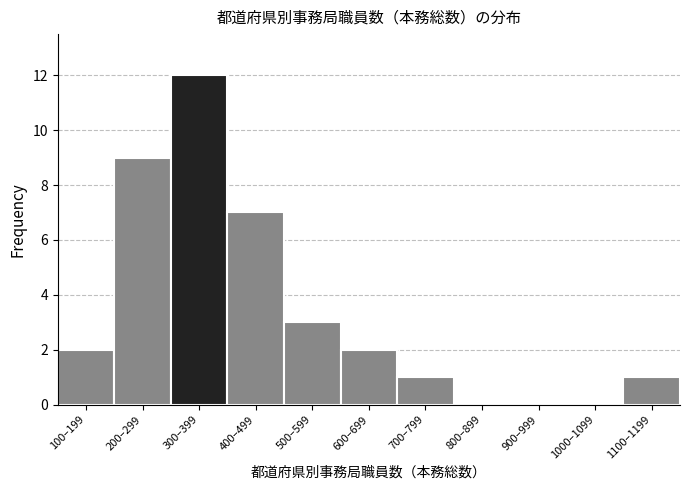

Reading right to left, extract all data points from this chart.

1100–1199=1	1000–1099=0	900–999=0	800–899=0	700–799=1	600–699=2	500–599=3	400–499=7	300–399=12	200–299=9	100–199=2